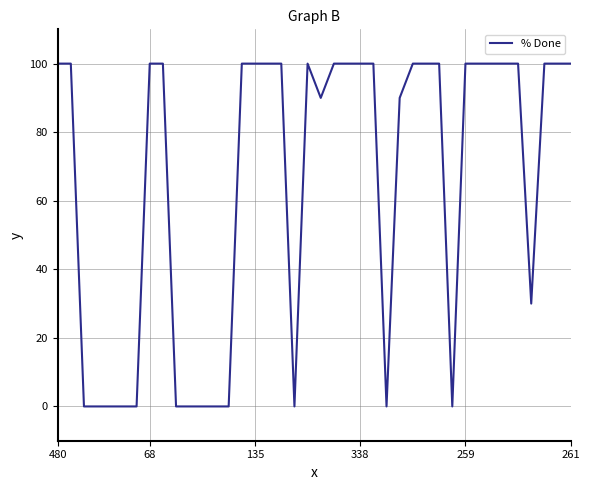

What is the maximum value shown in the chart?

100